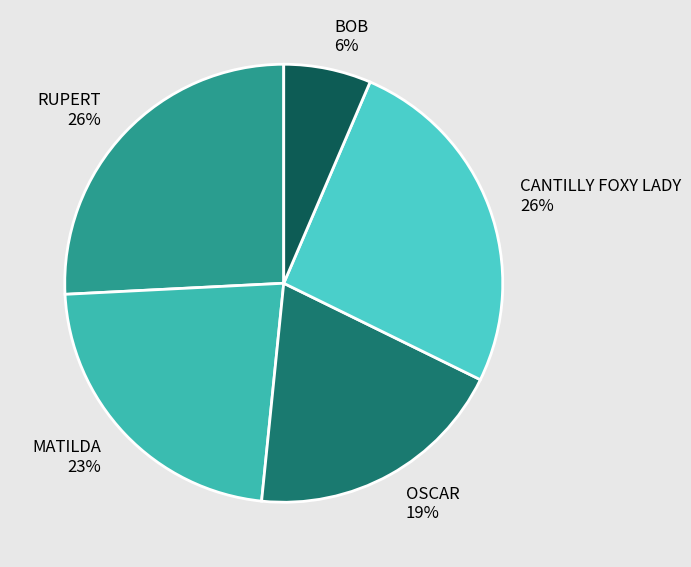

To the nearest percent, what is the average slice percentage?

20%